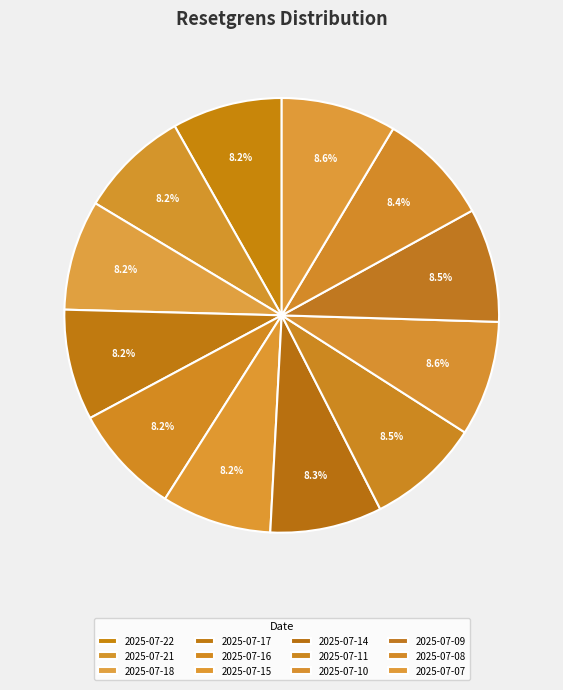

Does any single category account for the majority?

No